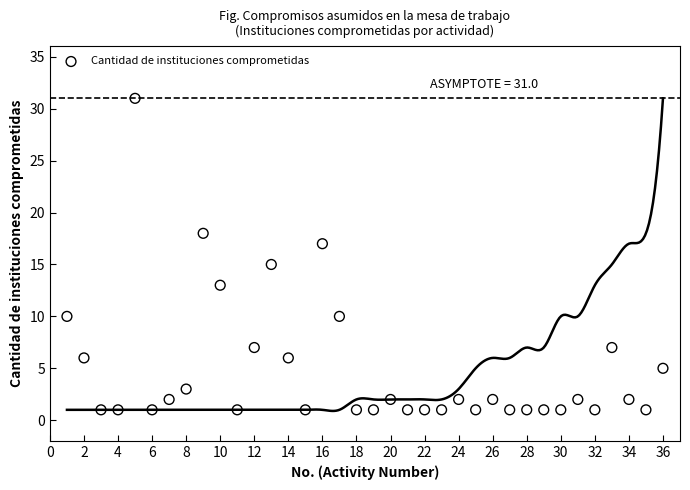

What is the range of X values (max minus min)?

35